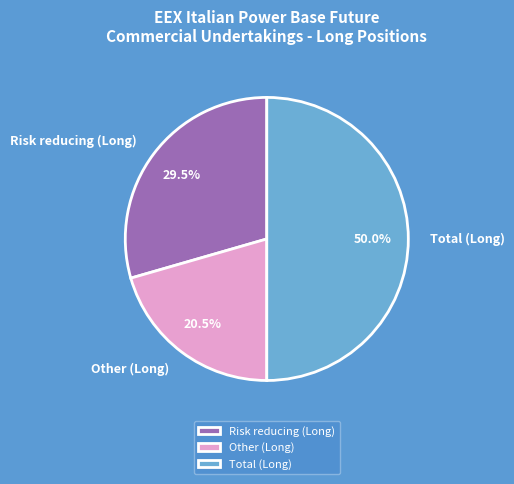

Count the number of slices in the pie.

3